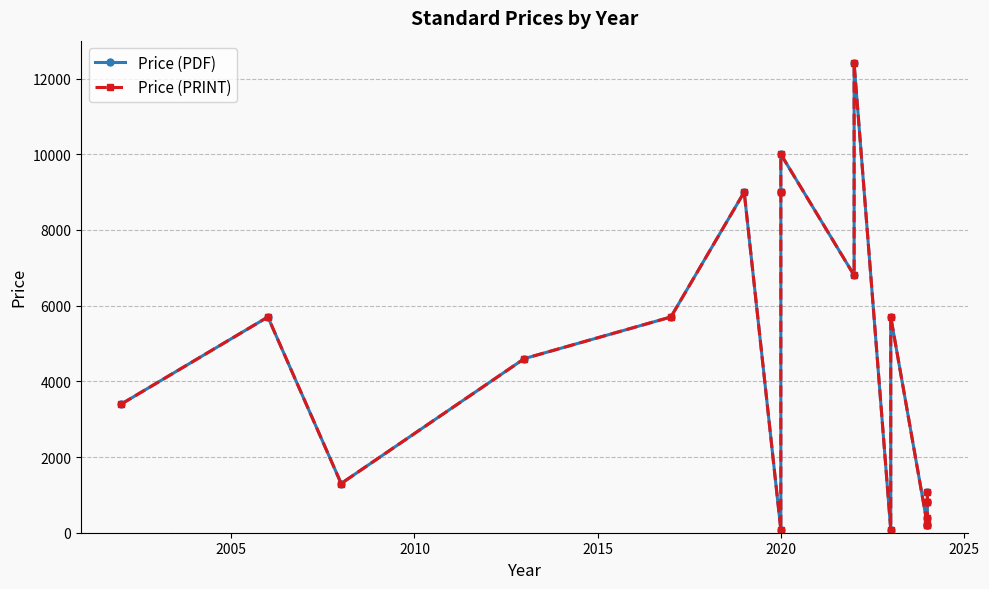

Does the chart have visible grid lines?

Yes